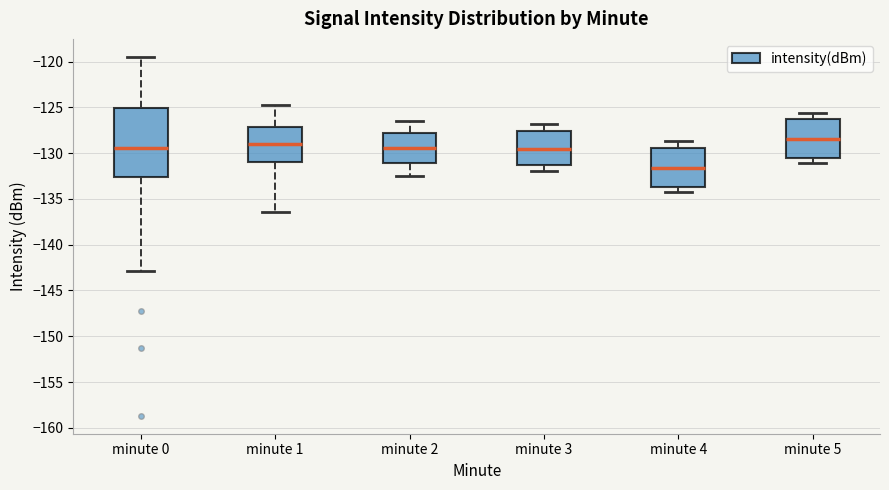

Which box is the tallest, from its lower edge to its upper edge?

minute 0